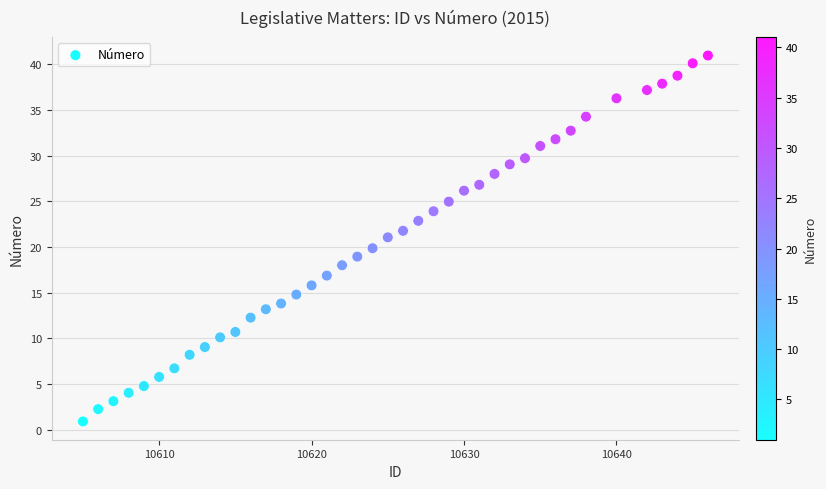

What is the range of X values (max minus min)?

41.0